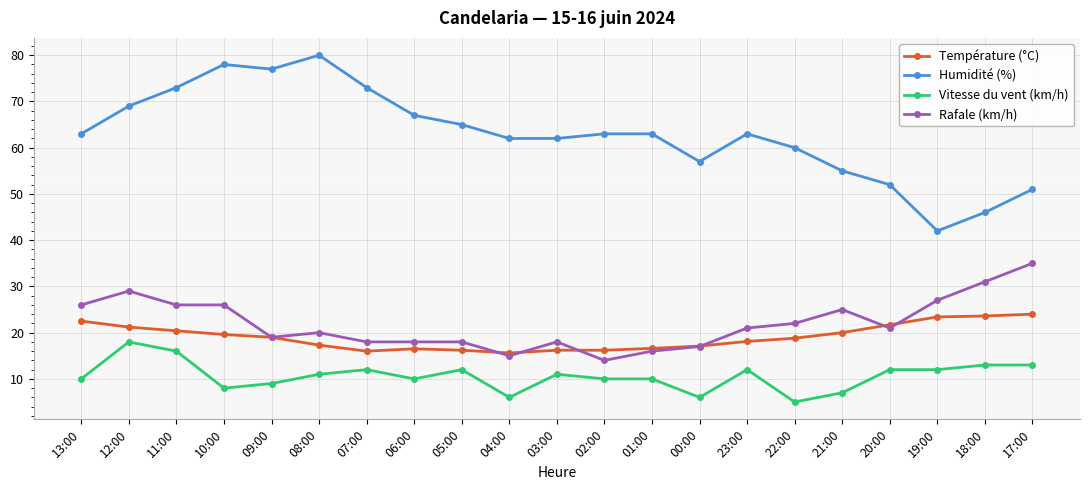

Which series has the largest range (max minus min)?

Humidité (%)